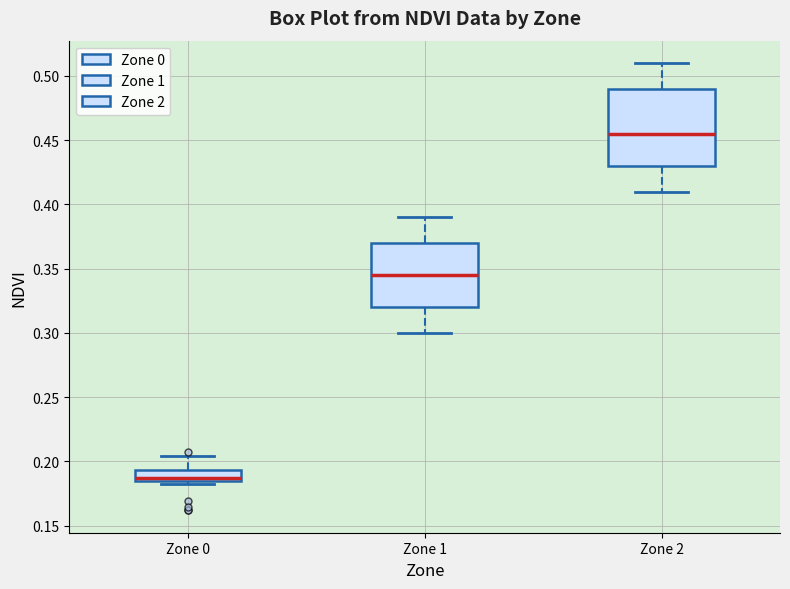

Reading left to right, transcribe this box plot: for each box, give where its median line is, the range the box spans, and where its two whiskers end, as read against the y-axis. The values are not printed on the chart, so give them approximately, as read against the axis.

Zone 0: median 0.185 (just above the box's lower edge), box 0.185 to 0.195, whiskers 0.180 to 0.205
Zone 1: median 0.345, box 0.320 to 0.370, whiskers 0.300 to 0.390
Zone 2: median 0.455, box 0.430 to 0.490, whiskers 0.410 to 0.510